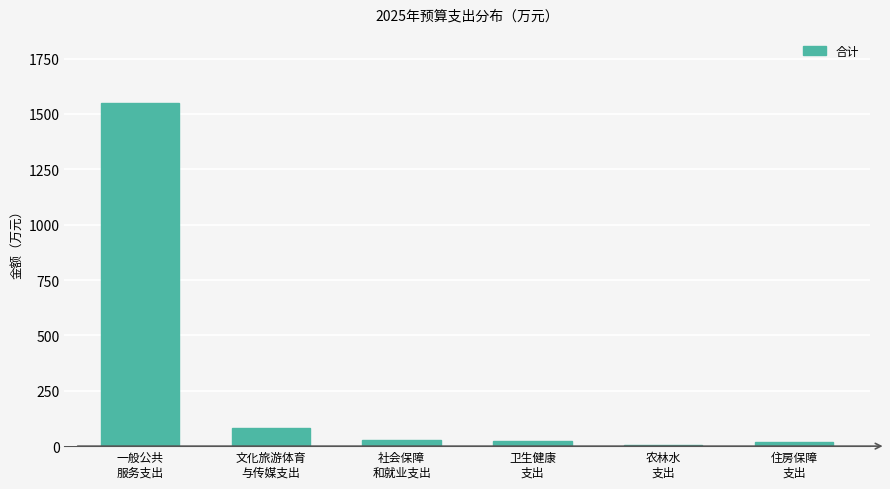

What is the maximum value shown in the chart?

1551.1